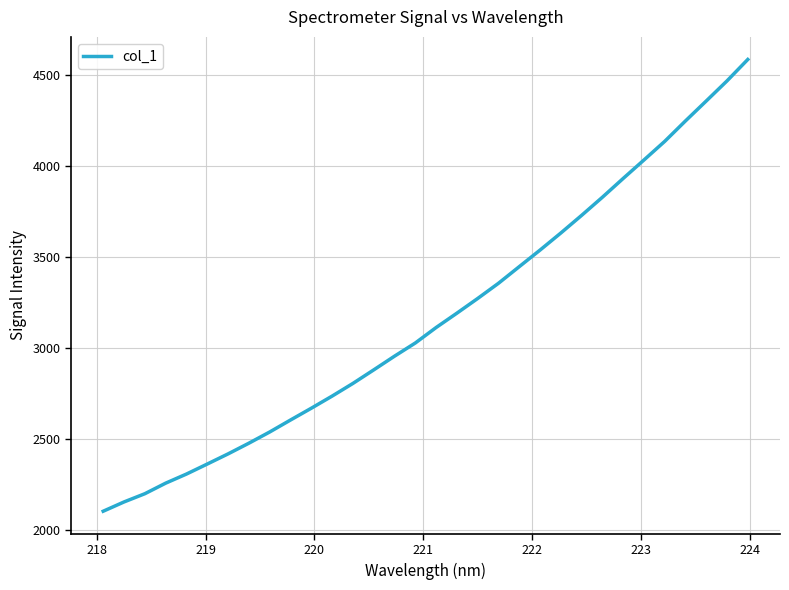

What is the maximum value shown in the chart?

4585.3